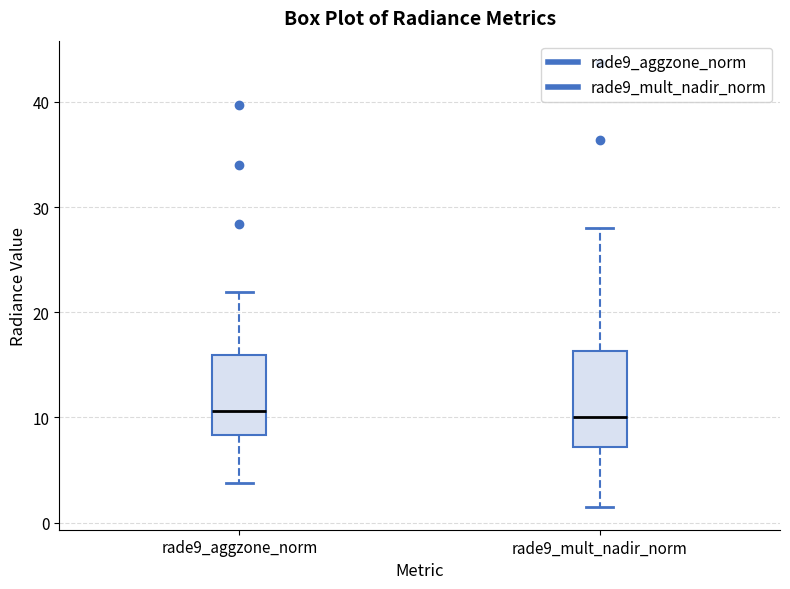

Reading left to right, read every box against the y-axis: the position of its median line, the range the box covers, and the ends of its whiskers. The values are not printed on the chart, so give them approximately, as read against the axis.

rade9_aggzone_norm: median 11, box 8 to 16, whiskers 4 to 22
rade9_mult_nadir_norm: median 10, box 7 to 16, whiskers 1 to 28